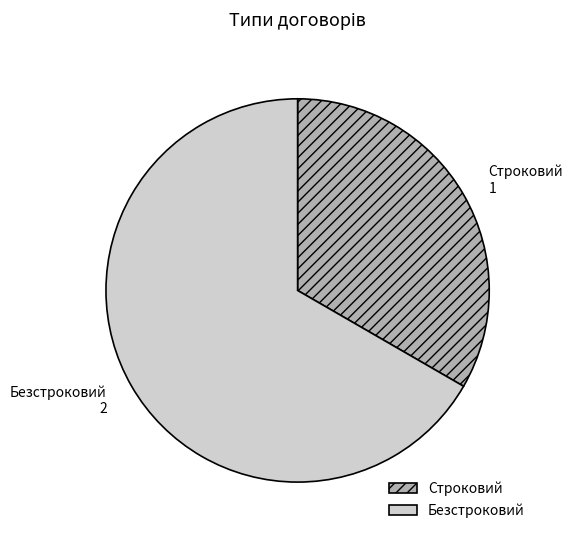

Is there any slice that represents more than half of the pie?

Yes